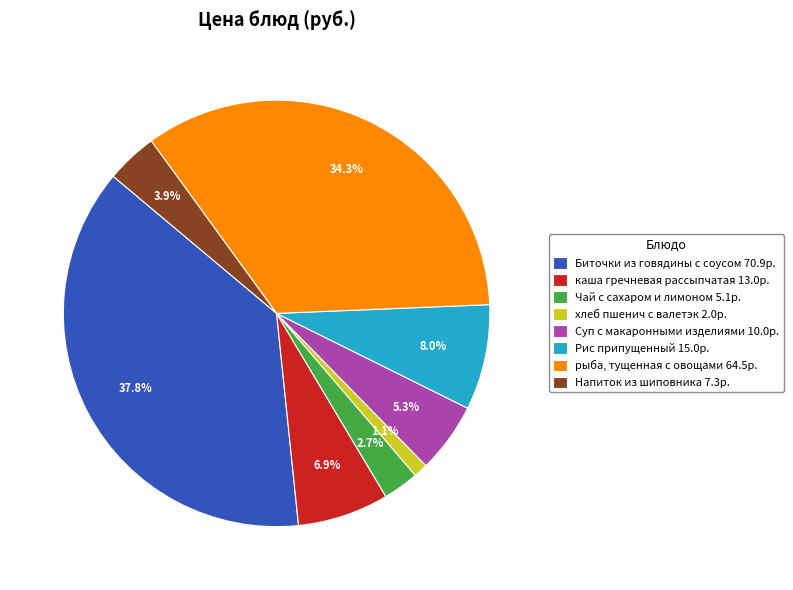

Rank the categories by value from lowest to highest.

хлеб пшенич с валетэк, Чай с сахаром и лимоном, Напиток из шиповника, Суп с макаронными изделиями, каша гречневая рассыпчатая, Рис припущенный, рыба, тущенная с овощами, Биточки из говядины с соусом